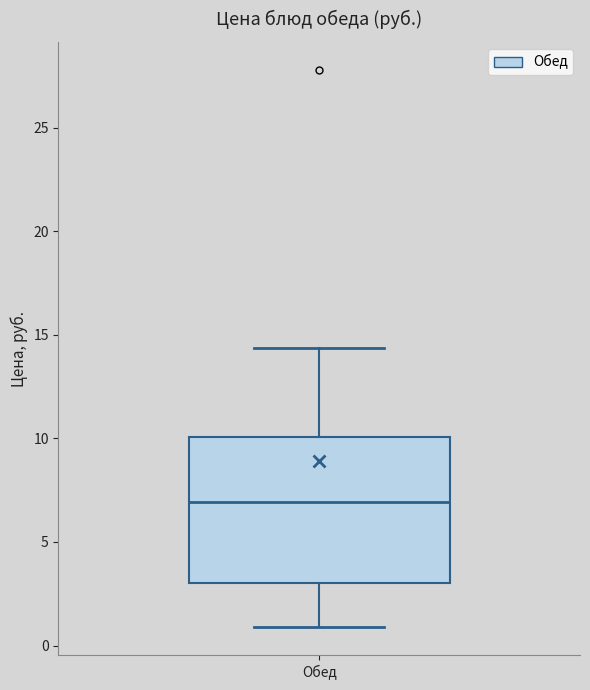

Read this box plot against the y-axis: the position of the median line, the range covered by the box, and the ends of both whiskers. The values are not printed on the chart, so give them approximately, as read against the axis.

median 7.0, box 3.0 to 10.0, whiskers 1.0 to 14.5